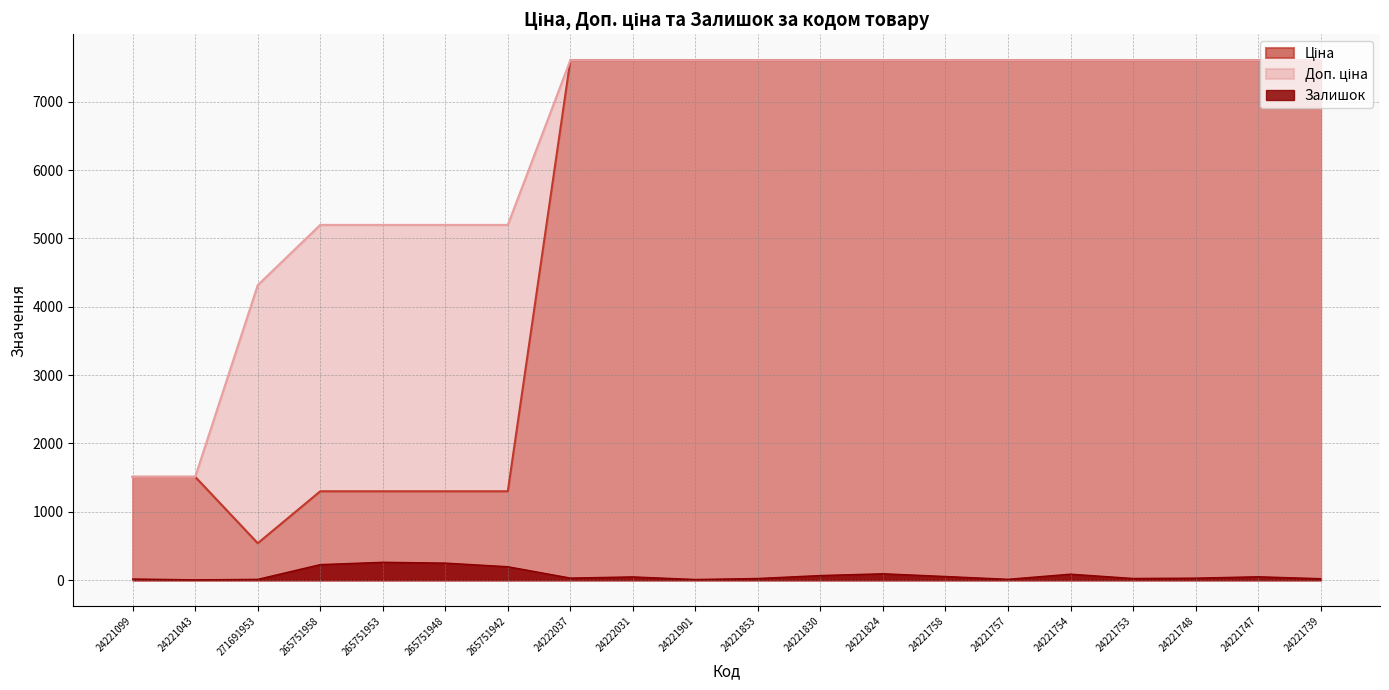

At which category is the sum across all series the highest?

24221824